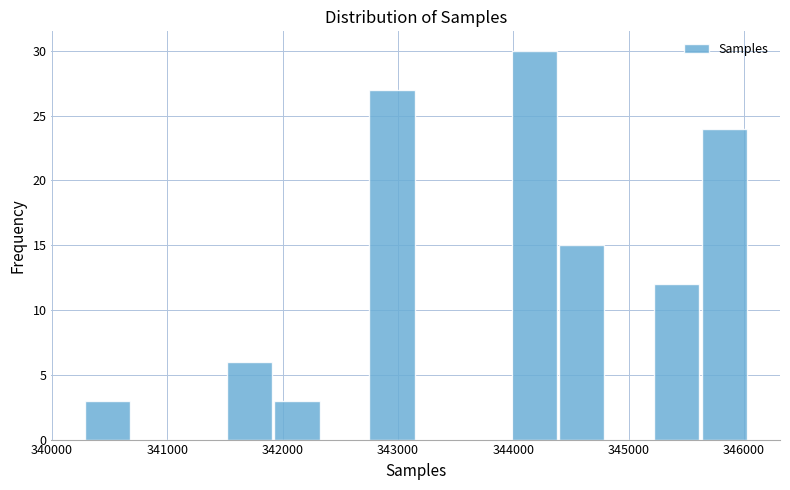

Reading left to right, transcribe this chart: for each bar, give the range it covers on the x-axis and its height. Neither the bar edges nor the heights are printed on the chart, so give them approximately, as read against the axes.

340300 to 340700: 3
340700 to 341100: 0
341100 to 341500: 0
341500 to 341900: 6
341900 to 342300: 3
342300 to 342700: 0
342700 to 343200: 27
343200 to 343600: 0
343600 to 344000: 0
344000 to 344400: 30
344400 to 344800: 15
344800 to 345200: 0
345200 to 345600: 12
345600 to 346000: 24